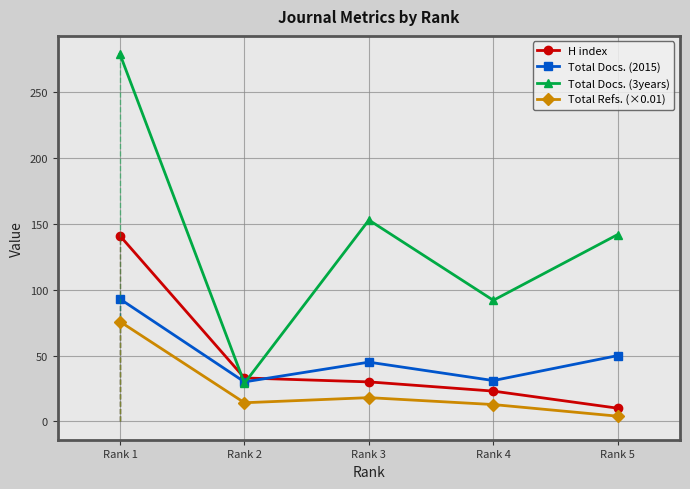

Does the chart have visible grid lines?

Yes